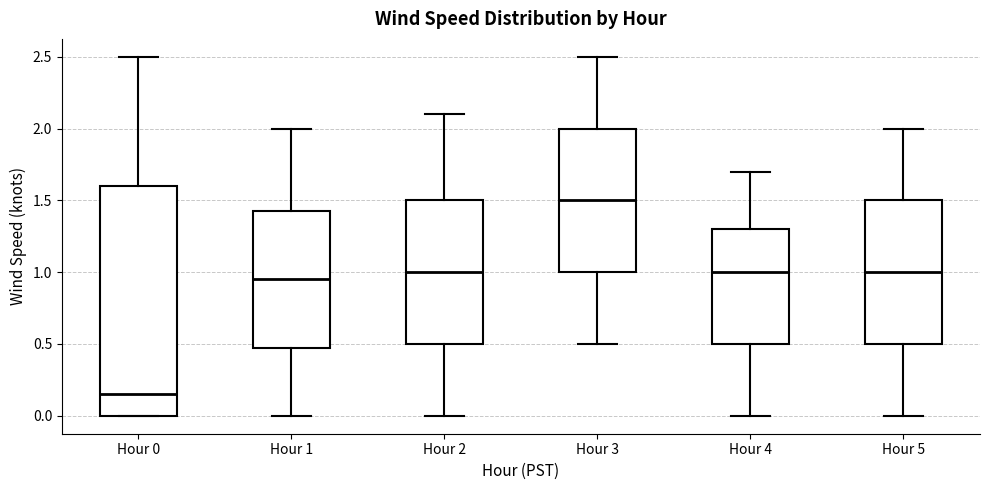

Reading left to right, read every box against the y-axis: the position of its median line, the range the box covers, and the ends of its whiskers. The values are not printed on the chart, so give them approximately, as read against the axis.

Hour 0: median 0.15, box 0.00 to 1.60, whiskers 0.00 to 2.50
Hour 1: median 0.95, box 0.50 to 1.45, whiskers 0.00 to 2.00
Hour 2: median 1.00, box 0.50 to 1.50, whiskers 0.00 to 2.10
Hour 3: median 1.50, box 1.00 to 2.00, whiskers 0.50 to 2.50
Hour 4: median 1.00, box 0.50 to 1.30, whiskers 0.00 to 1.70
Hour 5: median 1.00, box 0.50 to 1.50, whiskers 0.00 to 2.00